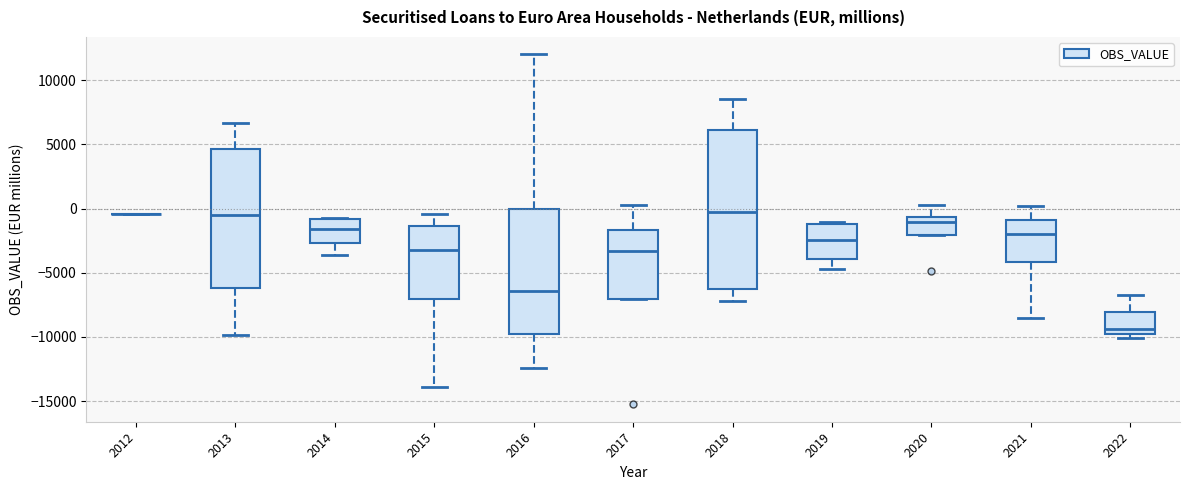

Where is the upper edge of the box at x = 2022 on the y-axis? The values are not printed on the chart, so give them approximately, as read against the axis.

-8000